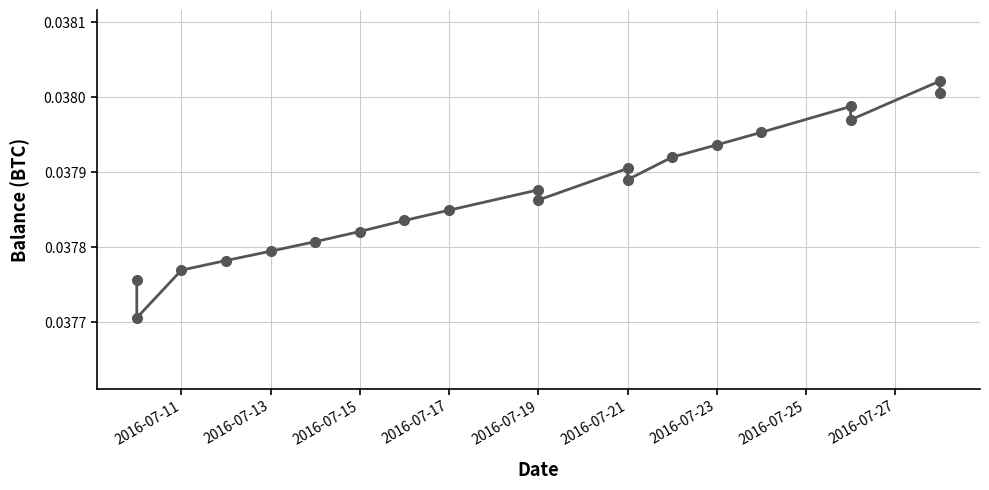

Is this an area chart (filled region under the line)?

No